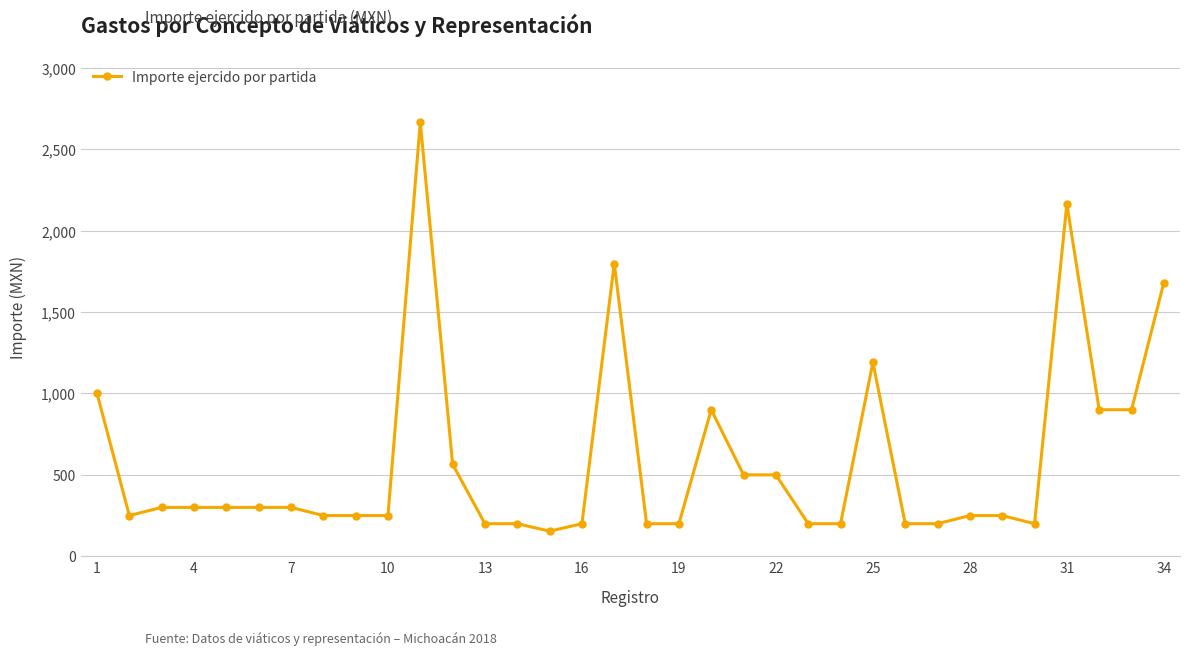

What is the difference between the maximum and second lowest values?

2465